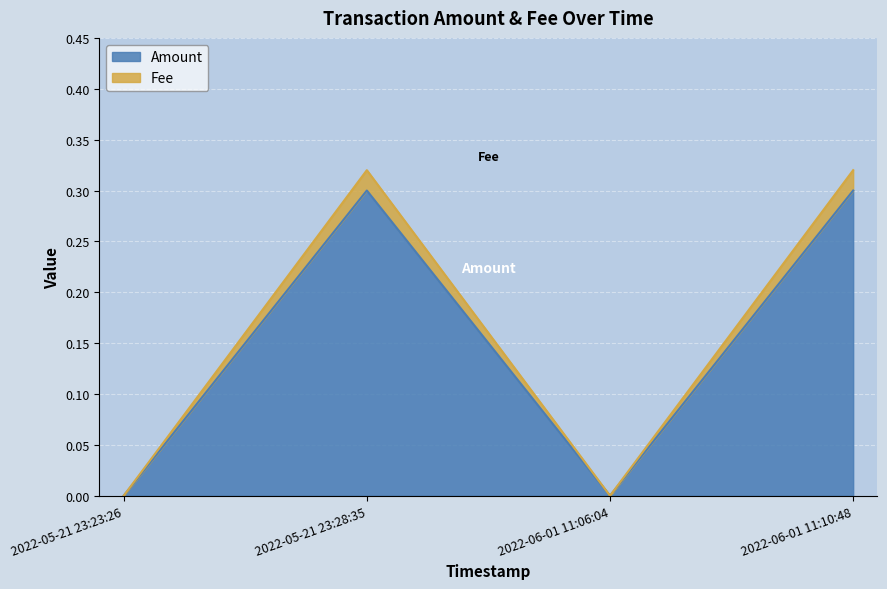

Is the value of Amount at 2022-06-01 11:06:04 greater than the value of Fee at 2022-06-01 11:10:48?

No